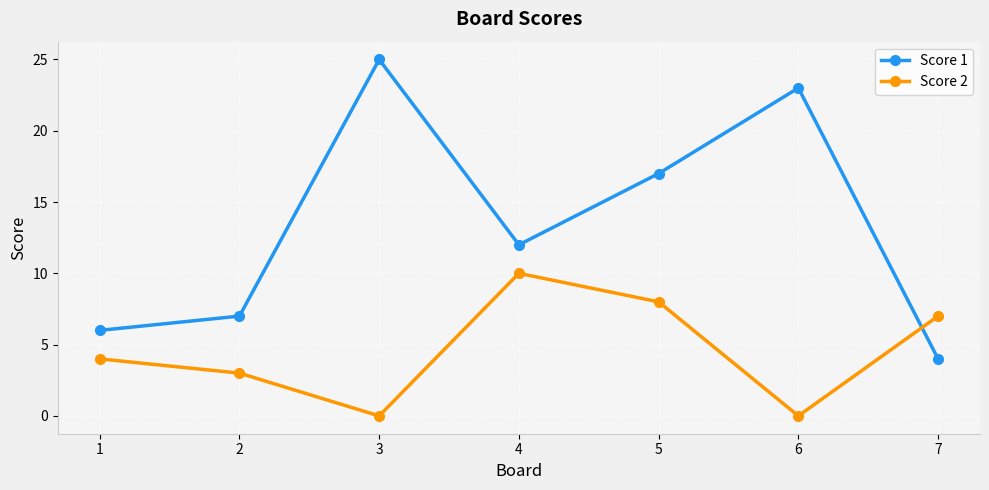

List the labels in order of Score 1 value, smallest first.

7, 1, 2, 4, 5, 6, 3